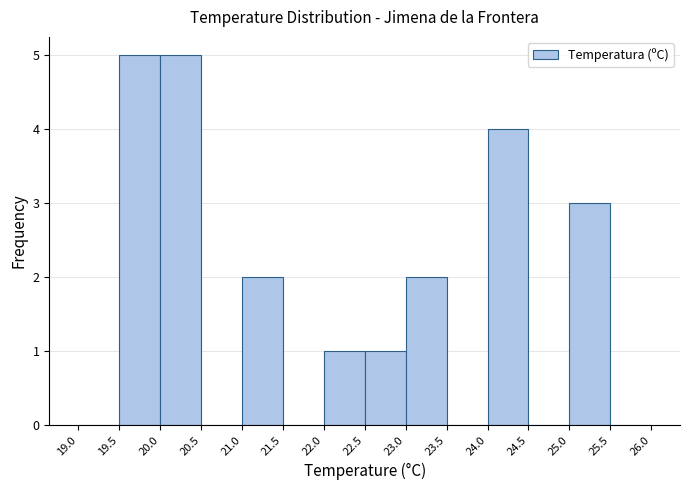

Reading left to right, transcribe this chart: for each bar, give the range it covers on the x-axis and its height. The values are not printed on the chart, so give them approximately, as read against the axis.

19.0 to 19.5: 0
19.5 to 20.0: 5
20.0 to 20.5: 5
20.5 to 21.0: 0
21.0 to 21.5: 2
21.5 to 22.0: 0
22.0 to 22.5: 1
22.5 to 23.0: 1
23.0 to 23.5: 2
23.5 to 24.0: 0
24.0 to 24.5: 4
24.5 to 25.0: 0
25.0 to 25.5: 3
25.5 to 26.0: 0